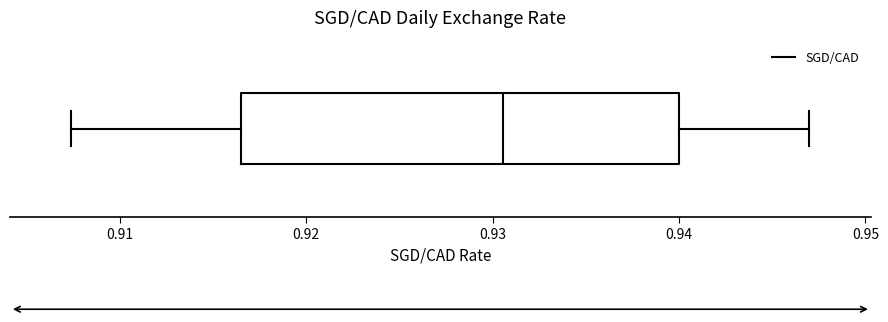

Read this box plot against the x-axis: the position of the median line, the range covered by the box, and the ends of both whiskers. The values are not printed on the chart, so give them approximately, as read against the axis.

median 0.931, box 0.917 to 0.940, whiskers 0.907 to 0.947